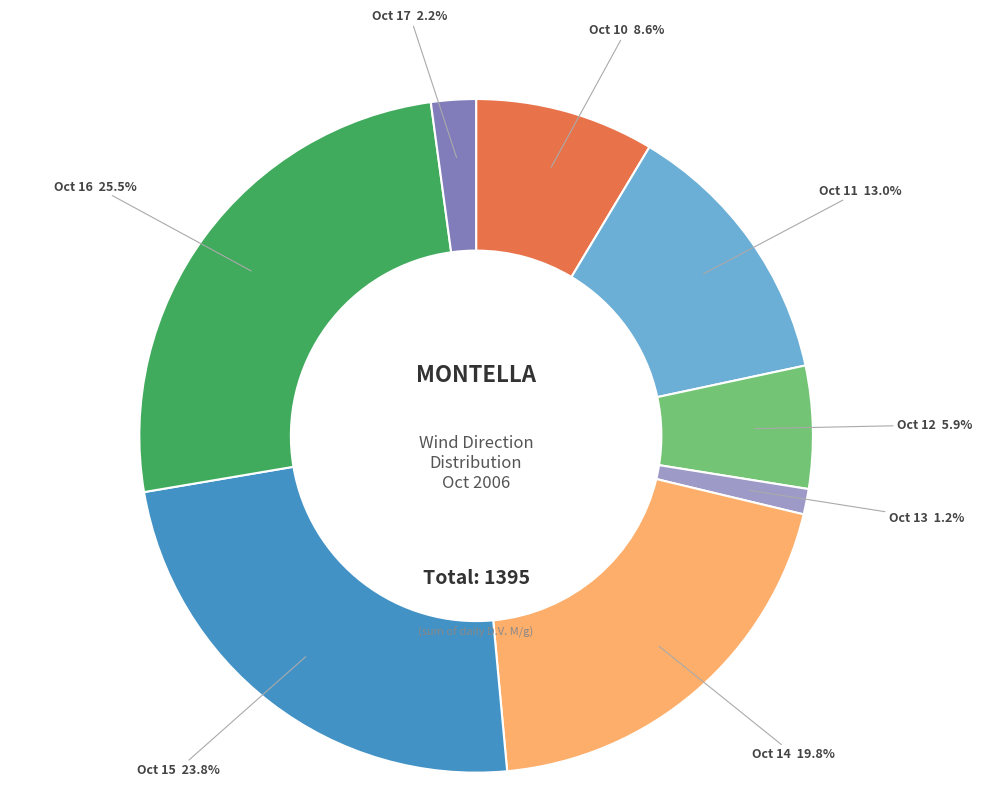

Is there a majority slice in this chart?

No